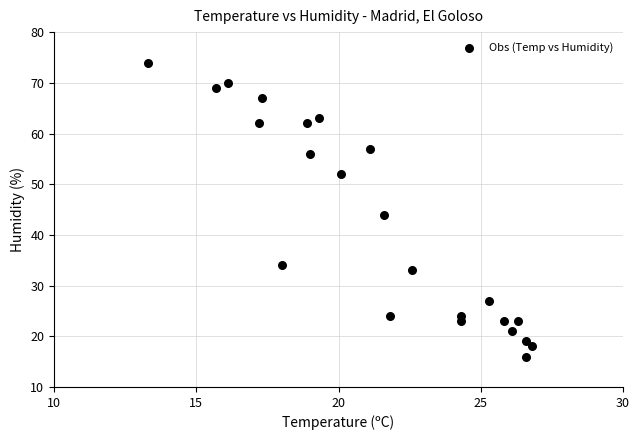

What Y value in the scatter plot is closest to 45?

44